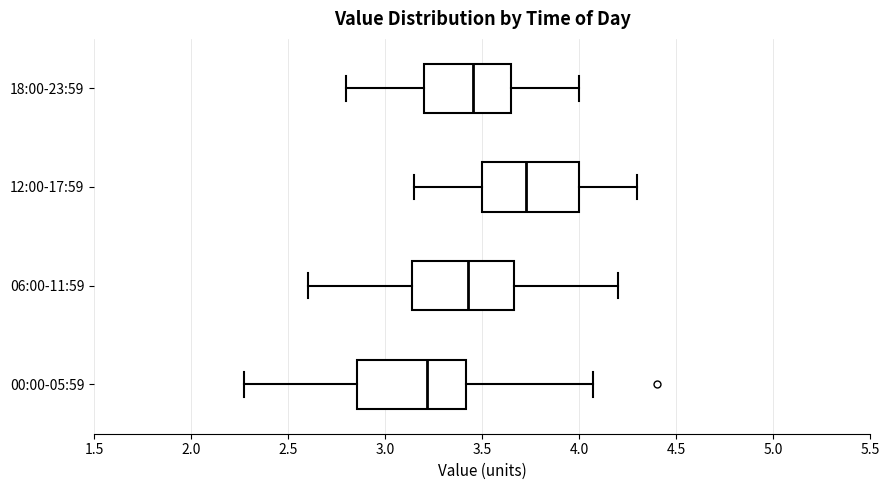

Reading bottom to top, transcribe this box plot: for each box, give where its median line is, the range the box spans, and where its two whiskers end, as read against the x-axis. The values are not printed on the chart, so give them approximately, as read against the axis.

00:00-05:59: median 3.20, box 2.85 to 3.40, whiskers 2.25 to 4.05
06:00-11:59: median 3.45, box 3.15 to 3.65, whiskers 2.60 to 4.20
12:00-17:59: median 3.75, box 3.50 to 4.00, whiskers 3.15 to 4.30
18:00-23:59: median 3.45, box 3.20 to 3.65, whiskers 2.80 to 4.00